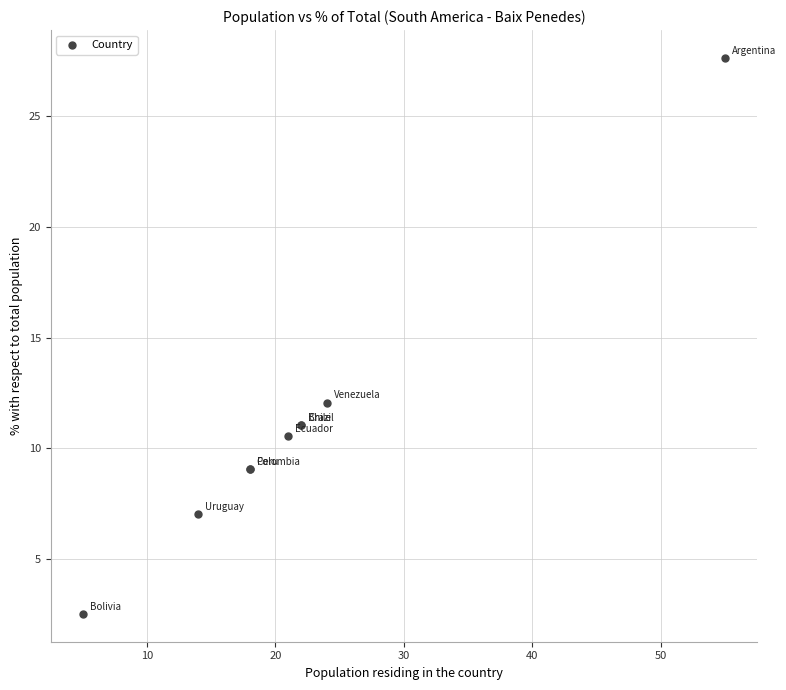

What Y value in the scatter plot is closest to 15?

12.1